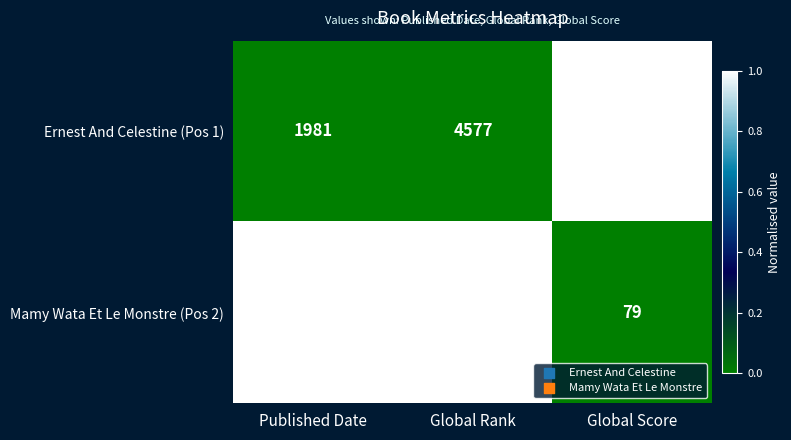

The value of Ernest And Celestine (Pos 1) at Published Date is 795. True or false?

False